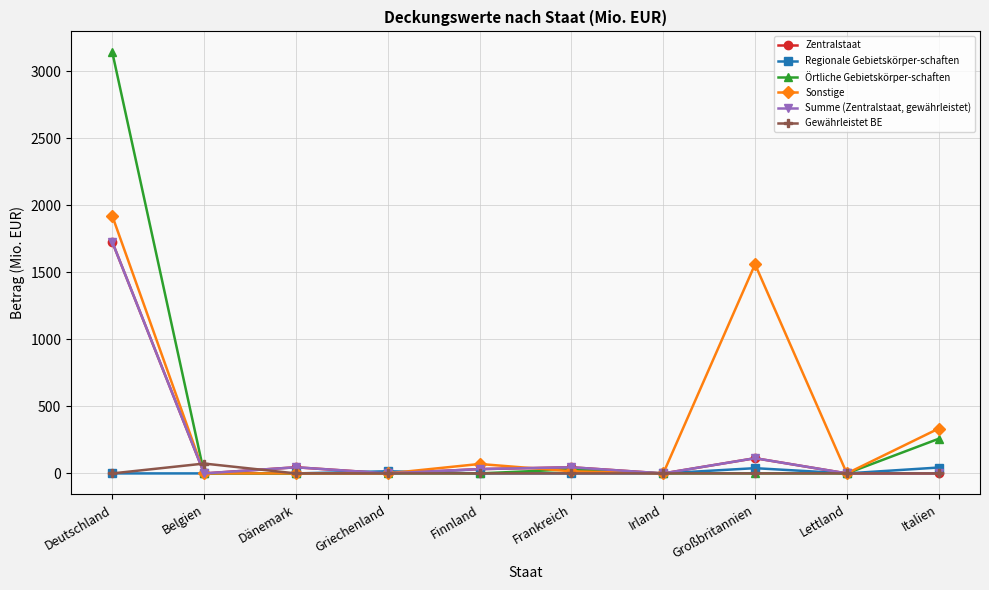

True or false: Örtliche Gebietskörper-schaften and Gewährleistet BE intersect in this chart.

True